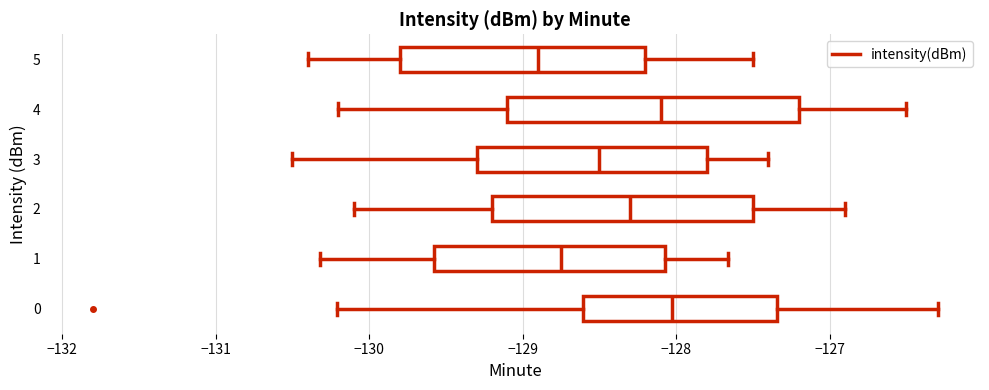

Reading bottom to top, read every box against the x-axis: the position of its median line, the range the box covers, and the ends of its whiskers. The values are not printed on the chart, so give them approximately, as read against the axis.

0: median -128.0, box -128.6 to -127.3, whiskers -130.2 to -126.3
1: median -128.7, box -129.6 to -128.1, whiskers -130.3 to -127.7
2: median -128.3, box -129.2 to -127.5, whiskers -130.1 to -126.9
3: median -128.5, box -129.3 to -127.8, whiskers -130.5 to -127.4
4: median -128.1, box -129.1 to -127.2, whiskers -130.2 to -126.5
5: median -128.9, box -129.8 to -128.2, whiskers -130.4 to -127.5